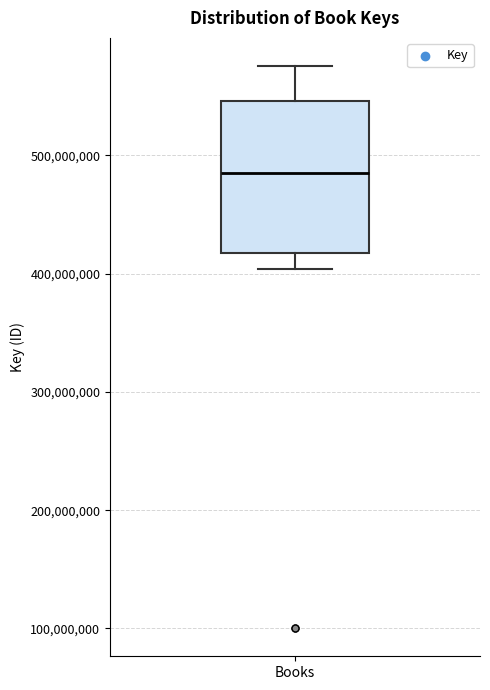

Transcribe this box plot: give where the median line is, the range the box spans, and where the two whiskers end, as read against the y-axis. The values are not printed on the chart, so give them approximately, as read against the axis.

median 490000000, box 420000000 to 550000000, whiskers 400000000 to 580000000